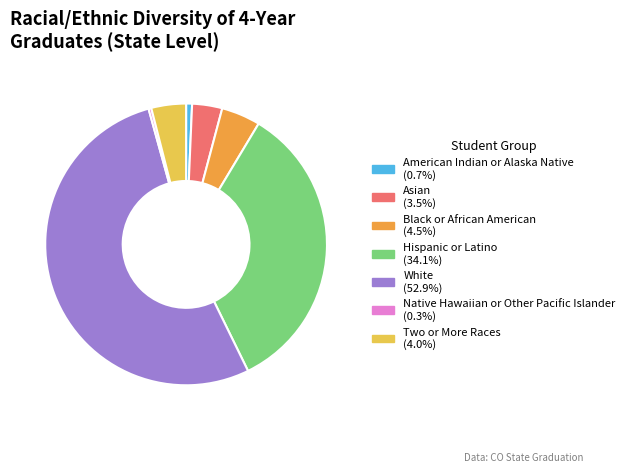

How many slices are in this pie chart?

7